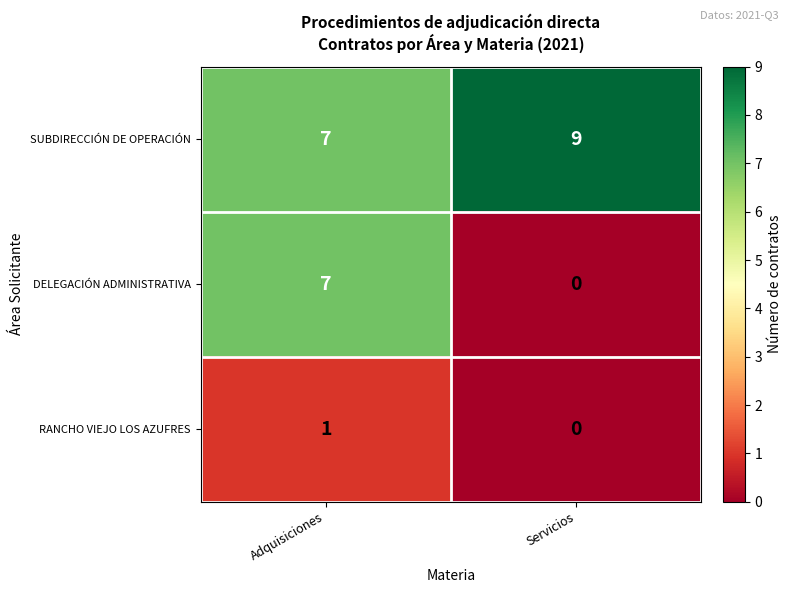

Where is SUBDIRECCIÓN DE OPERACIÓN nearest to the value 8?

Adquisiciones